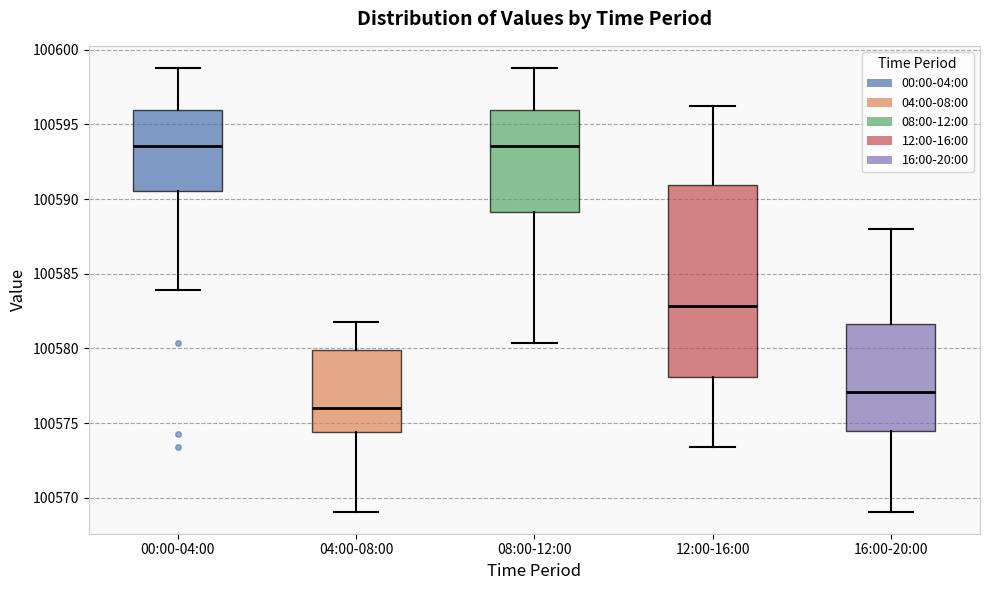

Reading left to right, read every box against the y-axis: the position of its median line, the range the box covers, and the ends of its whiskers. The values are not printed on the chart, so give them approximately, as read against the axis.

00:00-04:00: median 100593.5, box 100590.5 to 100596.0, whiskers 100584.0 to 100599.0
04:00-08:00: median 100576.0, box 100574.5 to 100580.0, whiskers 100569.0 to 100582.0
08:00-12:00: median 100593.5, box 100589.0 to 100596.0, whiskers 100580.5 to 100599.0
12:00-16:00: median 100583.0, box 100578.0 to 100591.0, whiskers 100573.5 to 100596.5
16:00-20:00: median 100577.0, box 100574.5 to 100581.5, whiskers 100569.0 to 100588.0